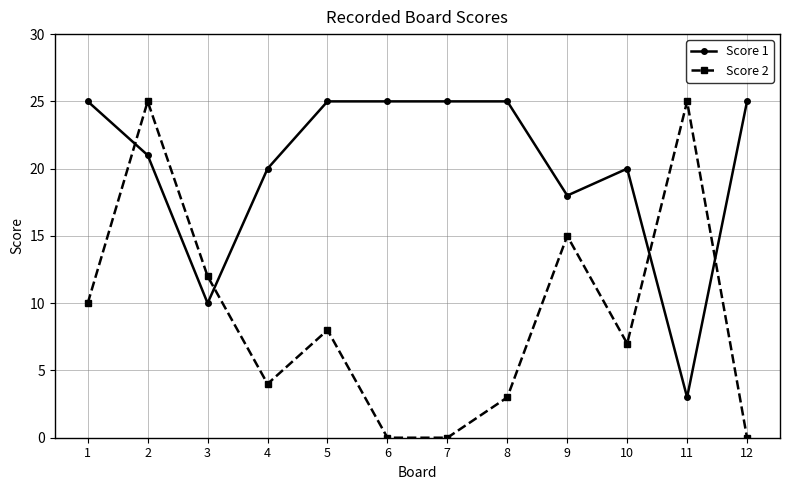

Reading left to right, list all the values displayed in this chart.

Score 1: 1=25	2=21	3=10	4=20	5=25	6=25	7=25	8=25	9=18	10=20	11=3	12=25
Score 2: 1=10	2=25	3=12	4=4	5=8	6=0	7=0	8=3	9=15	10=7	11=25	12=0